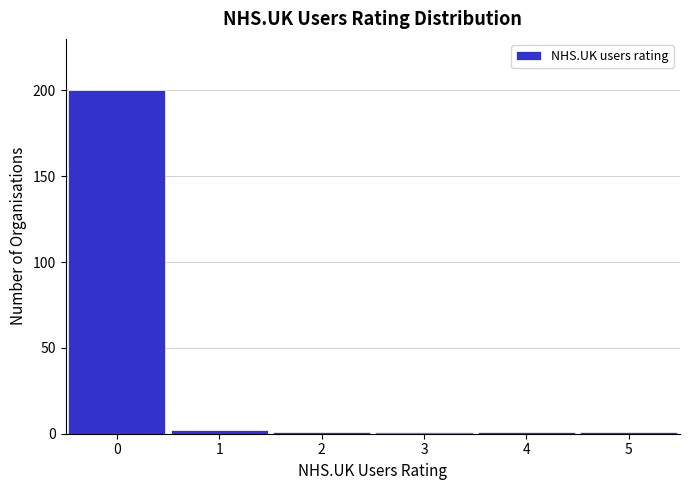

Reading right to left, extract all data points from this chart.

1	1	1	1	2	200